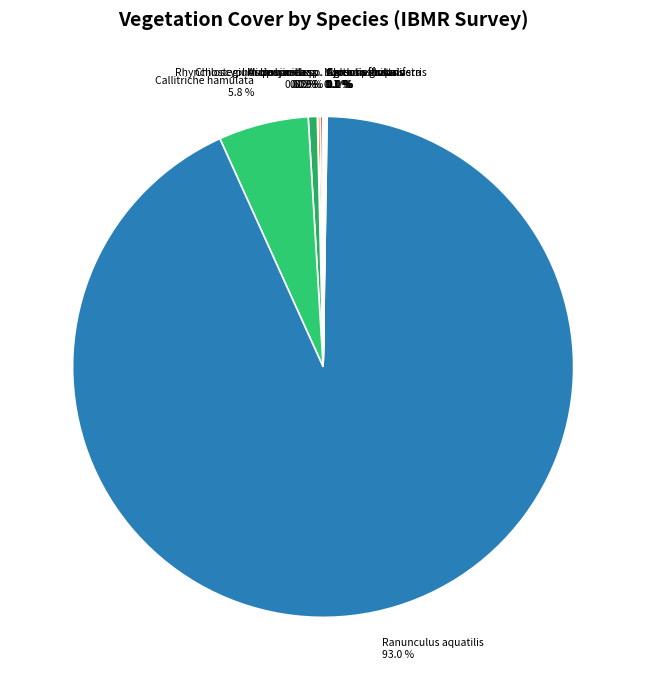

The Rhynchostegium riparioides slice represents 1% of the pie. True or false?

True